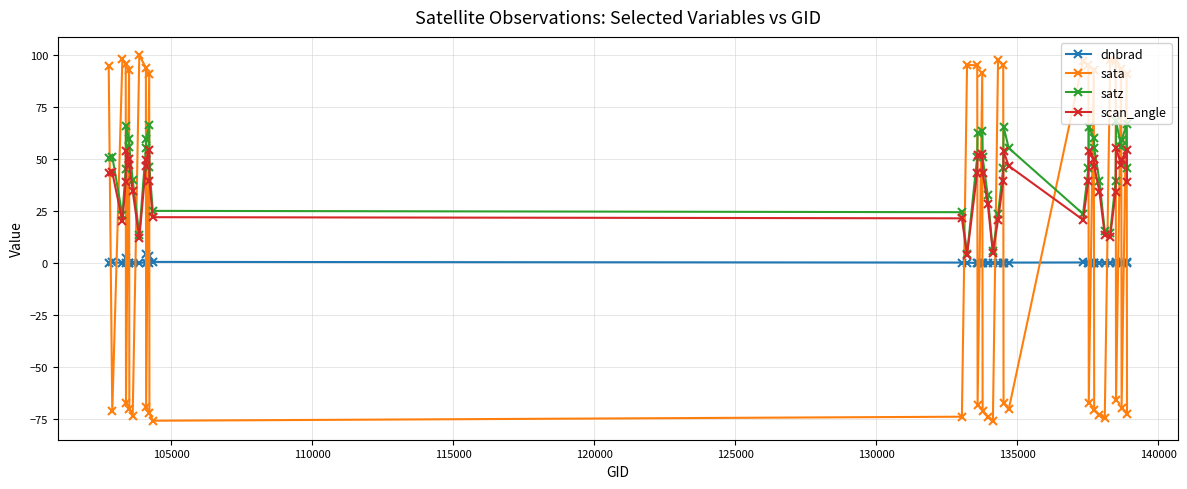

Which series has the widest spread of values?

sata